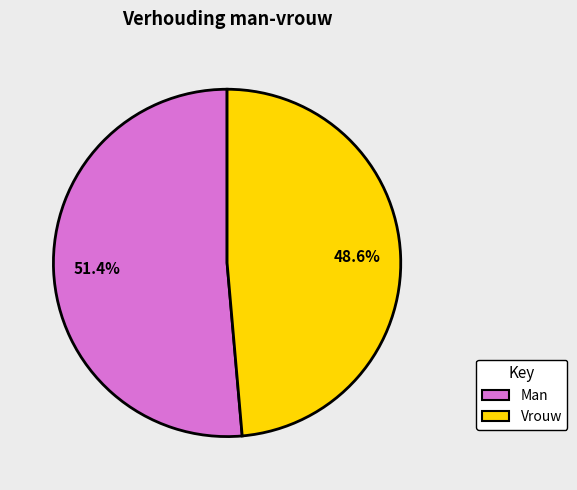

Does Vrouw account for over 50% of the chart?

No